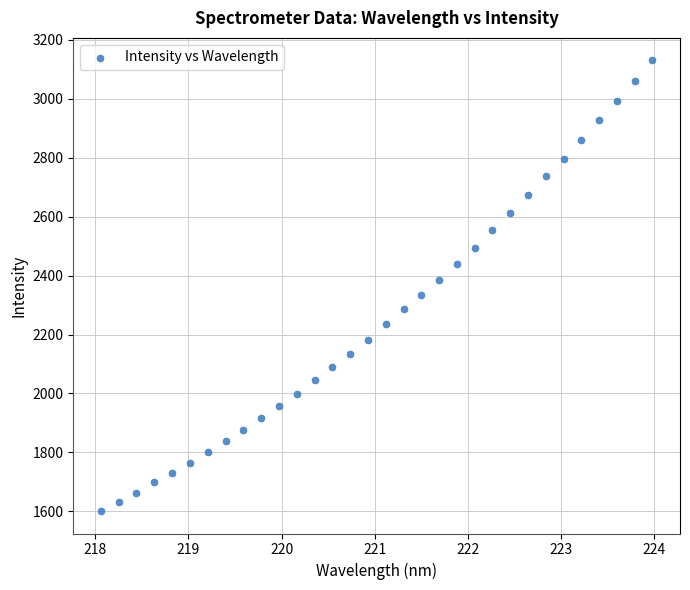

What is the range of Y values (max minus min)?

1528.7